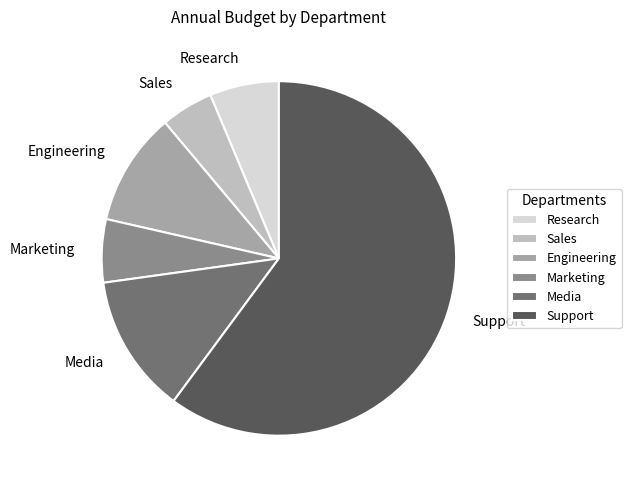

Is Support the majority of the pie?

Yes